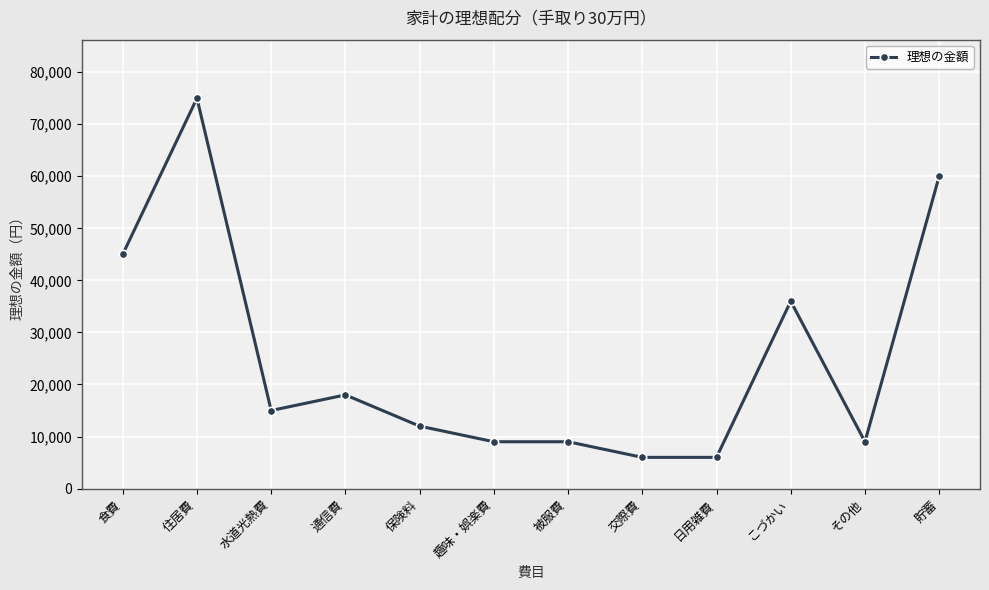

What is the label of the 9th point from the right?

通信費